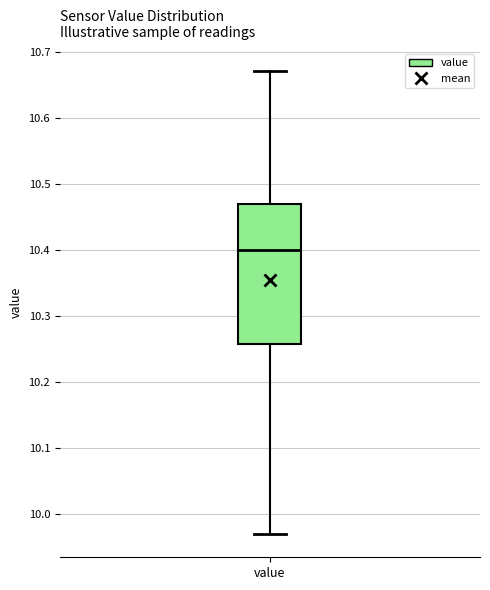

Transcribe this box plot: give where the median line is, the range the box spans, and where the two whiskers end, as read against the y-axis. The values are not printed on the chart, so give them approximately, as read against the axis.

median 10.40, box 10.26 to 10.47, whiskers 9.97 to 10.67